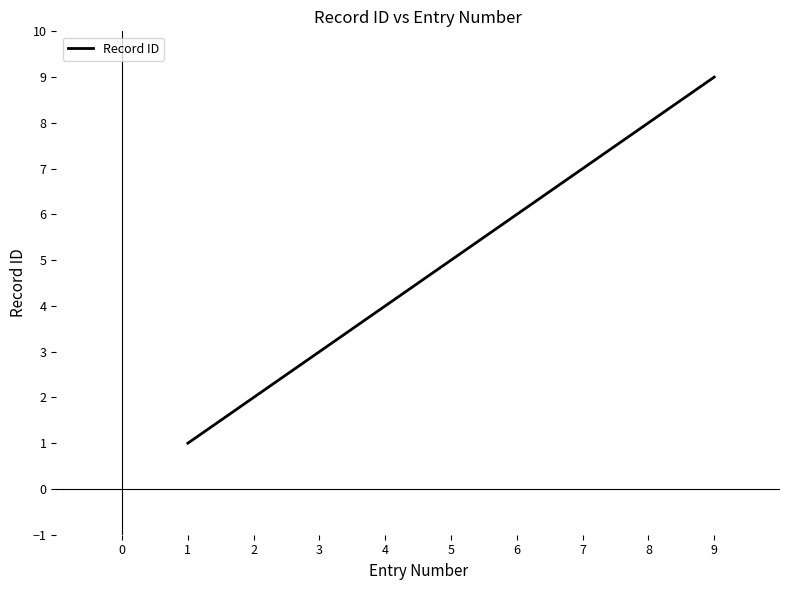

What is the approximate value at 7?

7